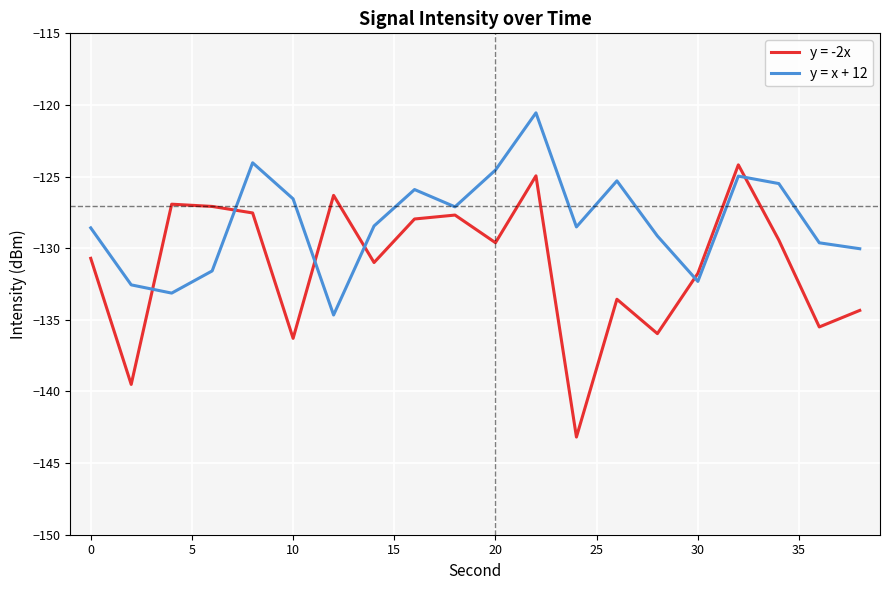

Rank the series by their average value, from highest to lowest.

y = x + 12, y = -2x